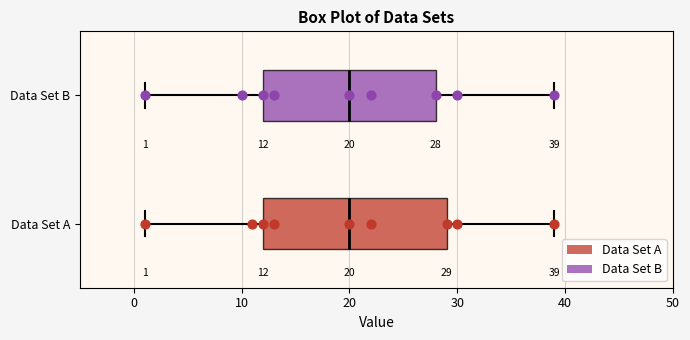

Comparing the boxes themselves (not the whiskers), which one is the widest?

Data Set A